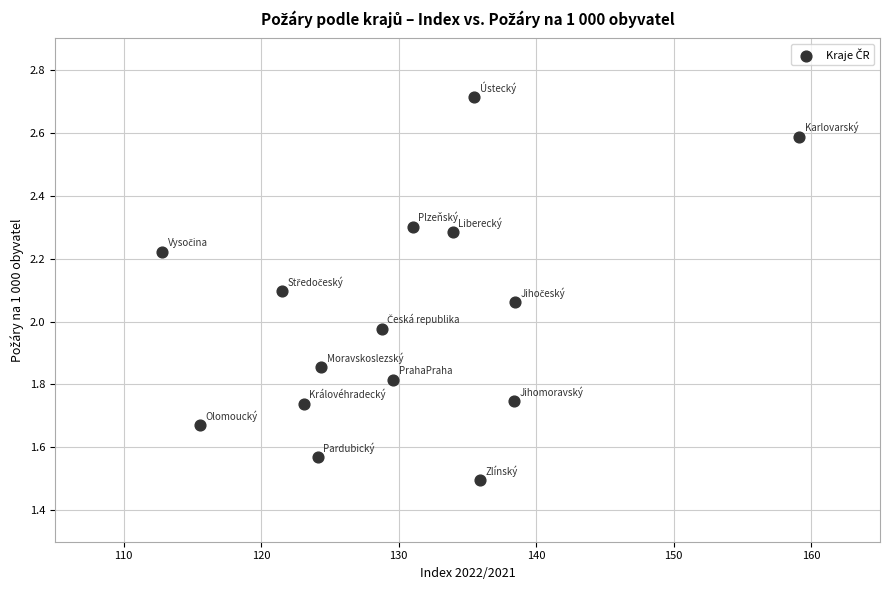

What is the range of Y values (max minus min)?

1.2